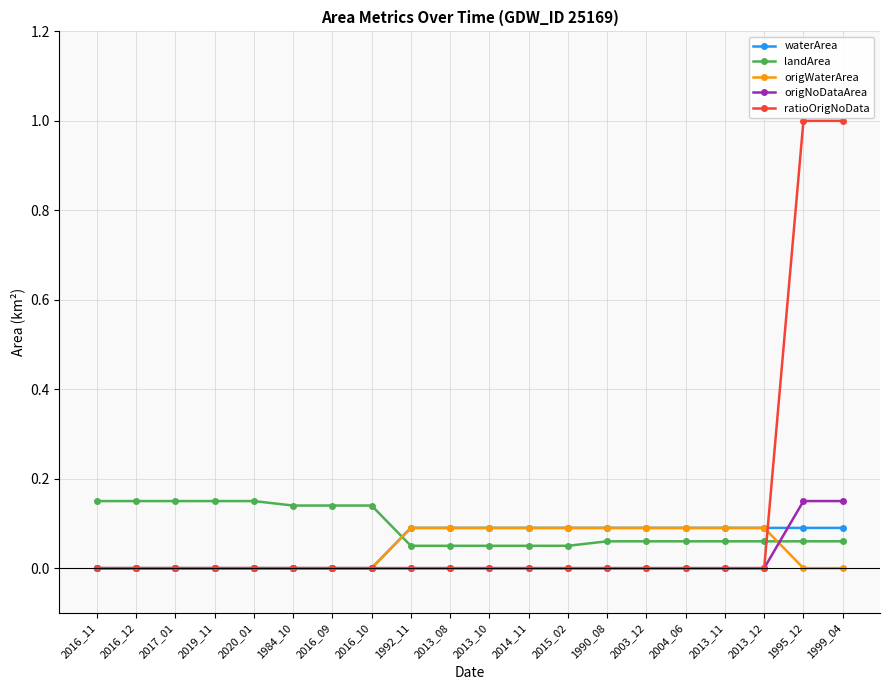

True or false: landArea and waterArea cross at least once.

True